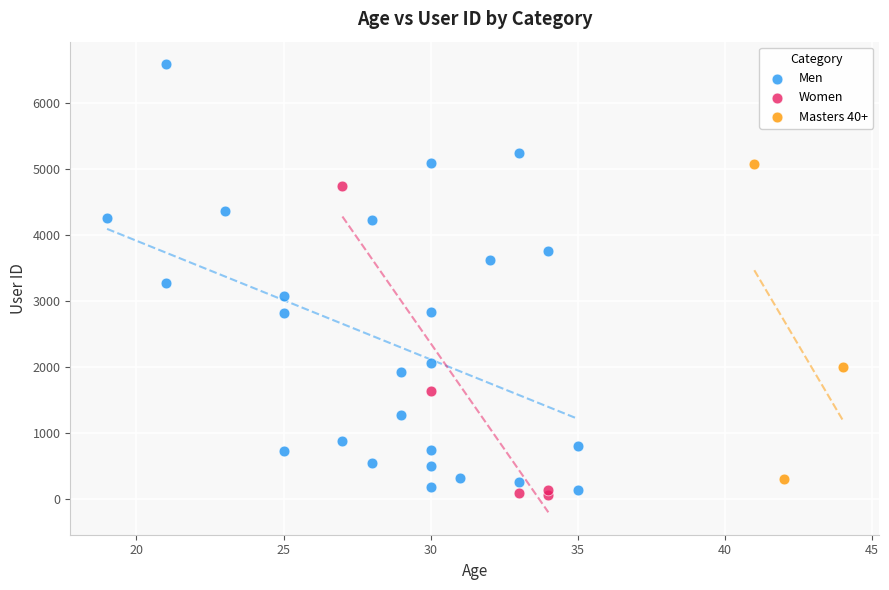

What are all the series names shown in the legend?

Men, Women, Masters 40+